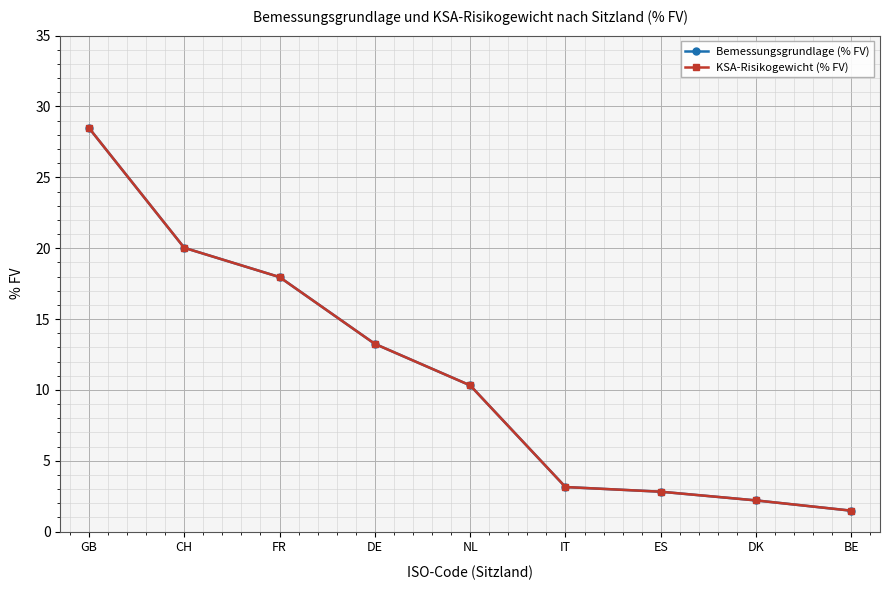

What position from the left is CH?

2